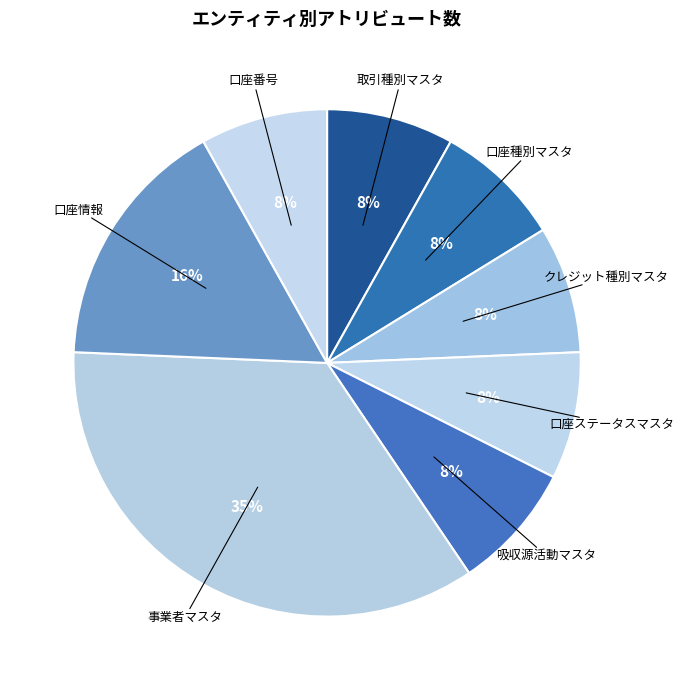

Does any single category account for the majority?

No